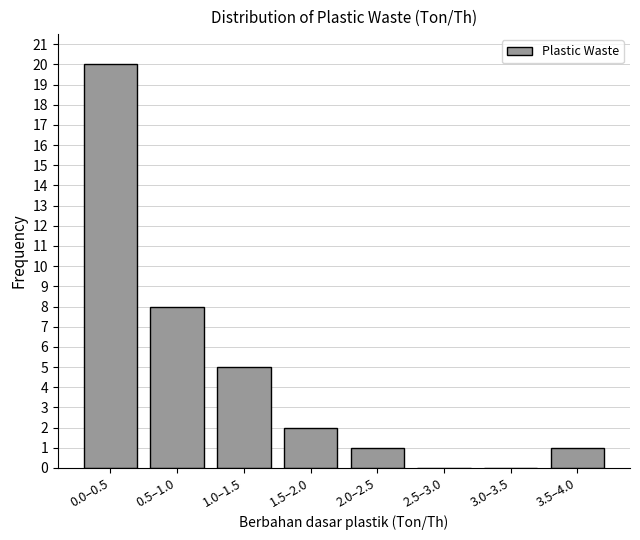

Reading right to left, extract all data points from this chart.

3.5–4.0=1	3.0–3.5=0	2.5–3.0=0	2.0–2.5=1	1.5–2.0=2	1.0–1.5=5	0.5–1.0=8	0.0–0.5=20